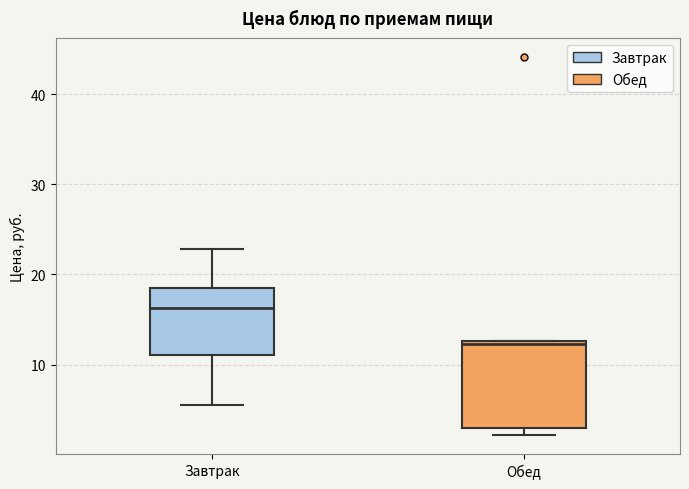

Where is the upper edge of the box for Завтрак on the y-axis? The values are not printed on the chart, so give them approximately, as read against the axis.

18